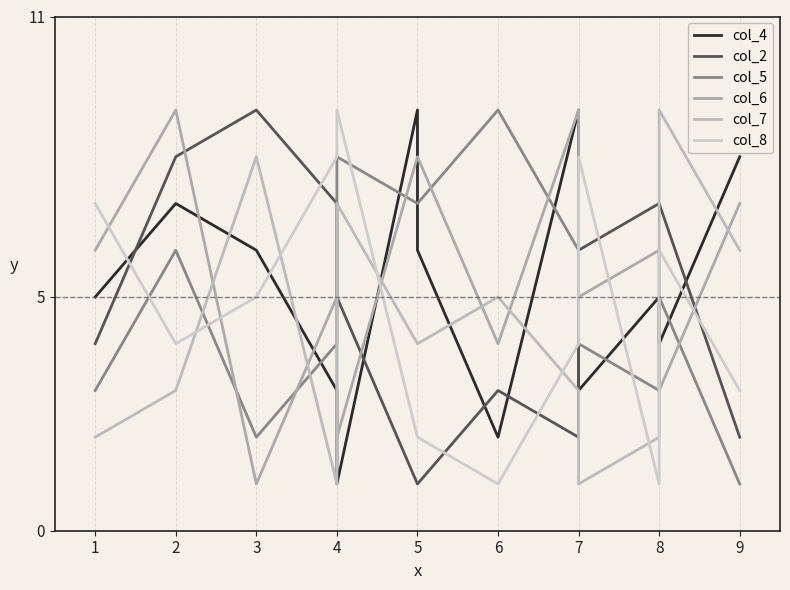

How many intersections are there between col_8 and col_4?

7